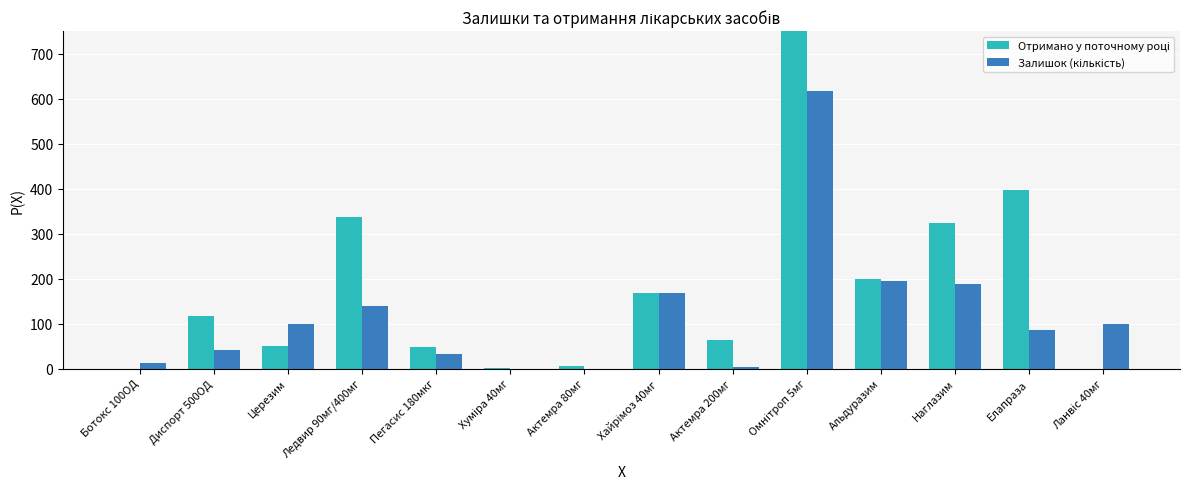

Which series has the largest total across all categories?

Отримано у поточному році